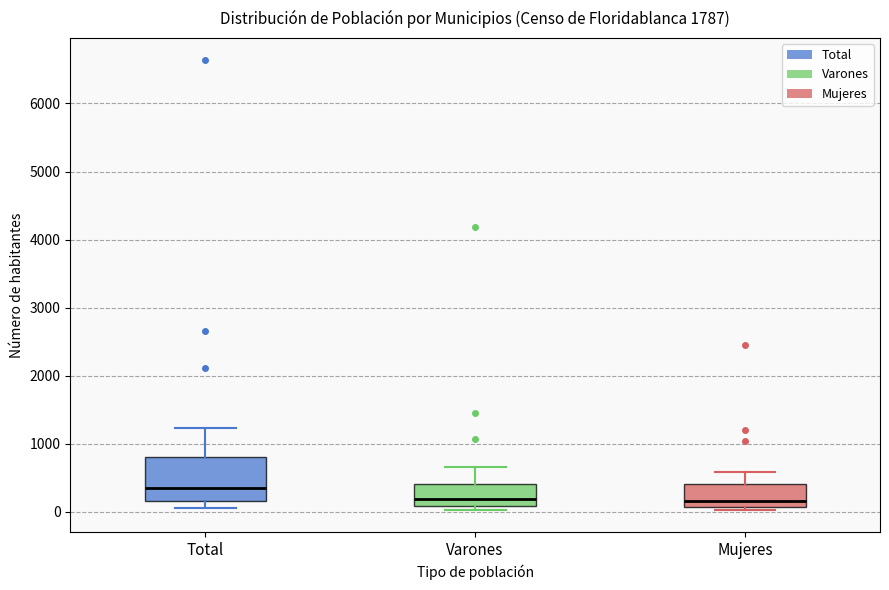

Comparing the boxes themselves (not the whiskers), which one is the tallest?

Total